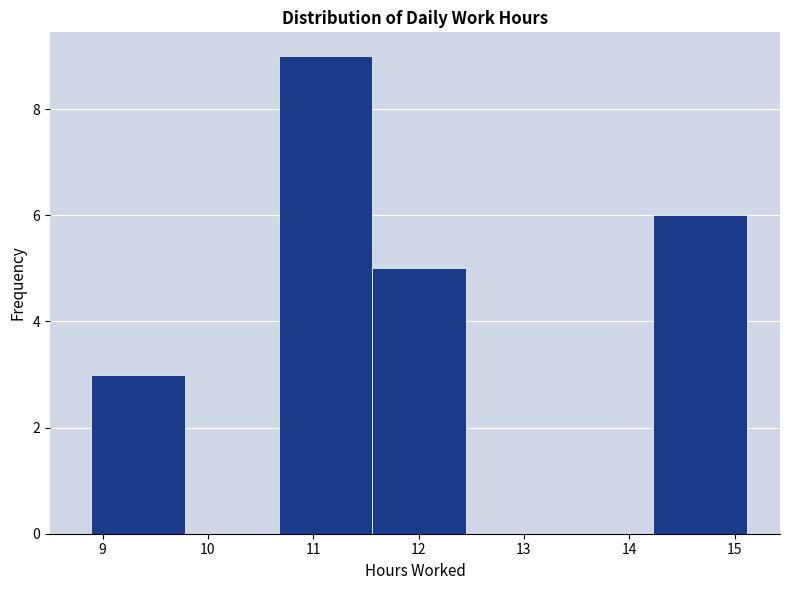

Over which range of the x-axis is the bar tallest?

10.67 to 11.56